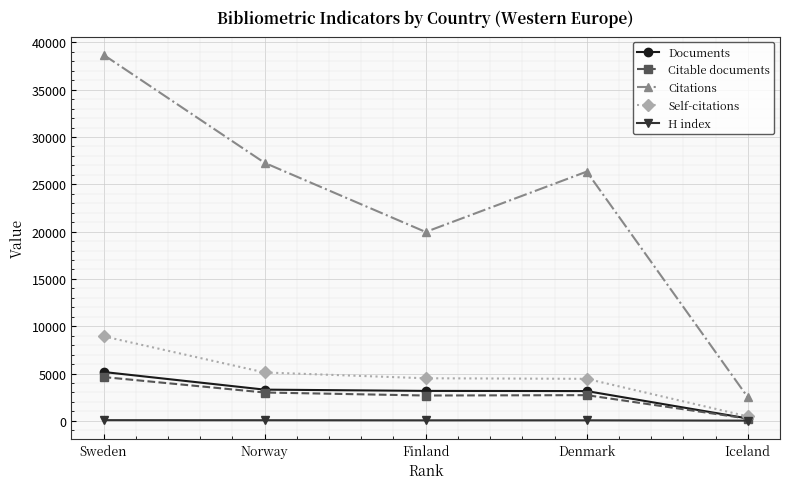

What is the total value across all series at Finland?

30364